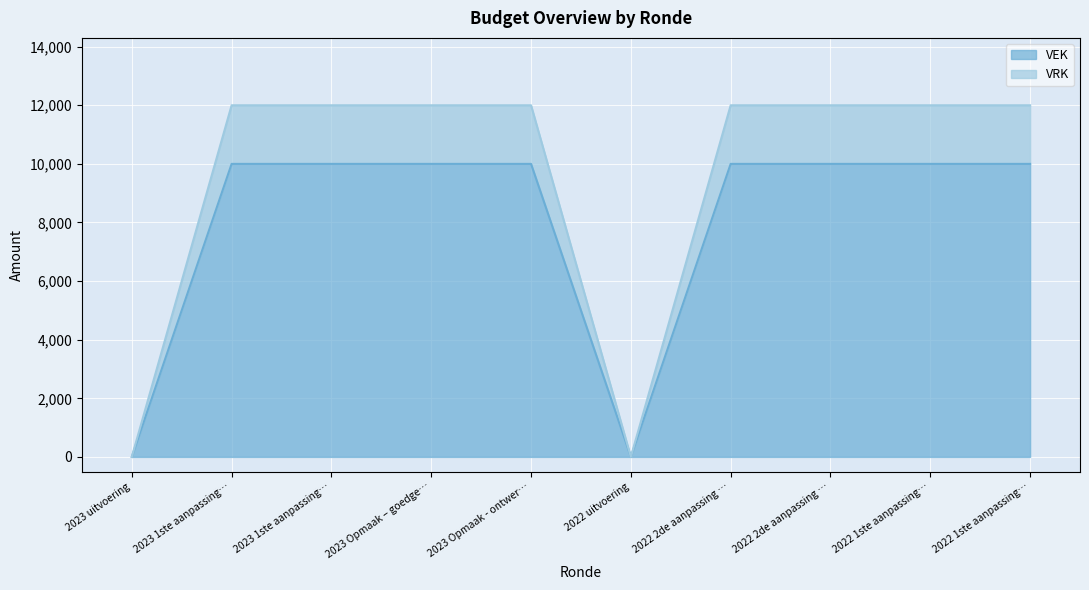

Which series has the largest total across all categories?

VRK